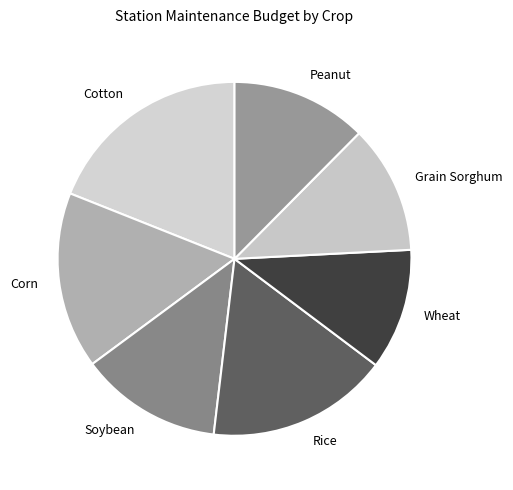

Which category has the smallest portion of the pie?

Wheat